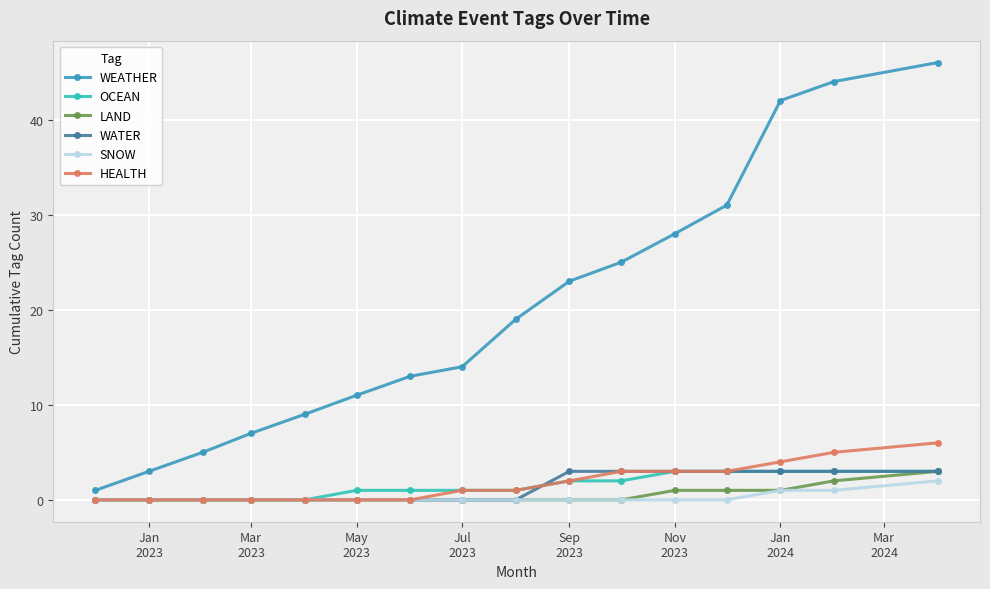

At how many categories does at least one series exceed 12?

10